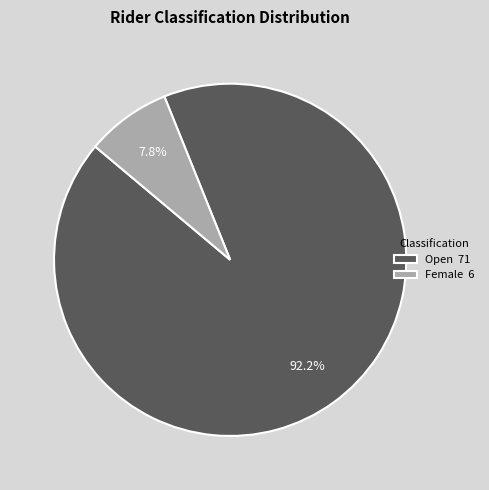

Do Open 71 and Female 6 together represent more than half of the pie?

Yes